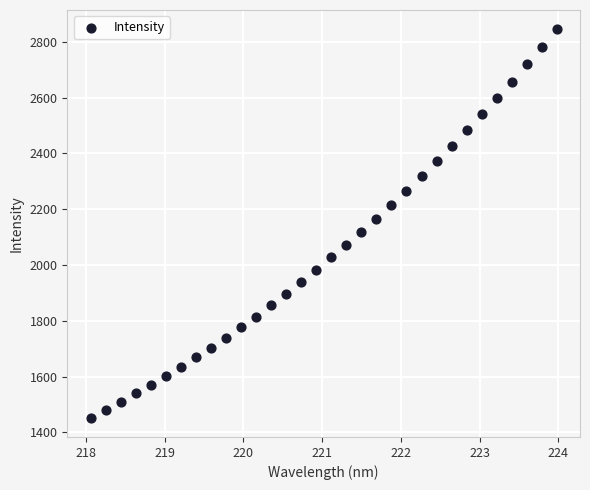

What is the range of X values (max minus min)?

5.9